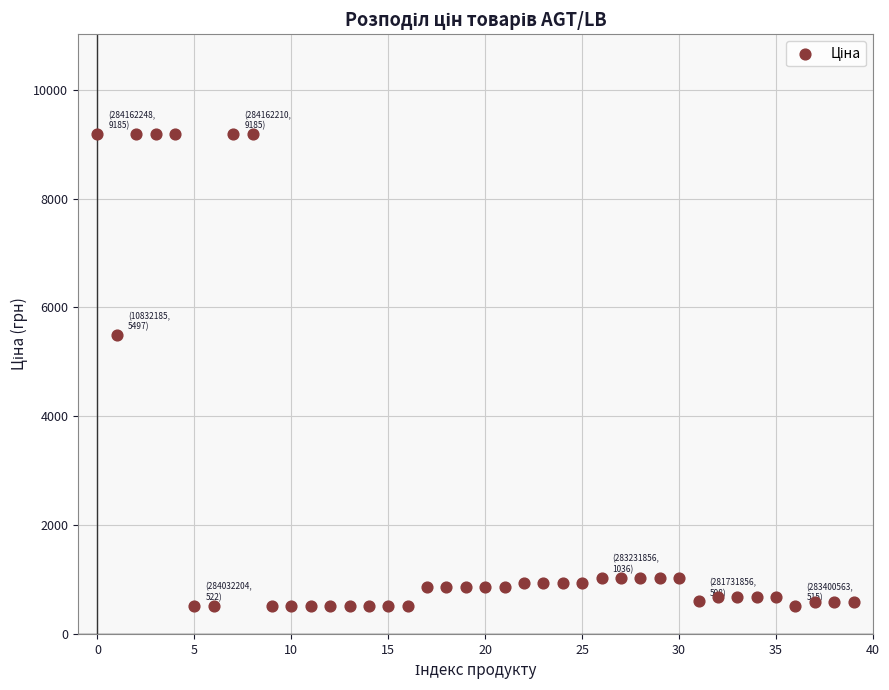

What is the range of Y values (max minus min)?

8670.4